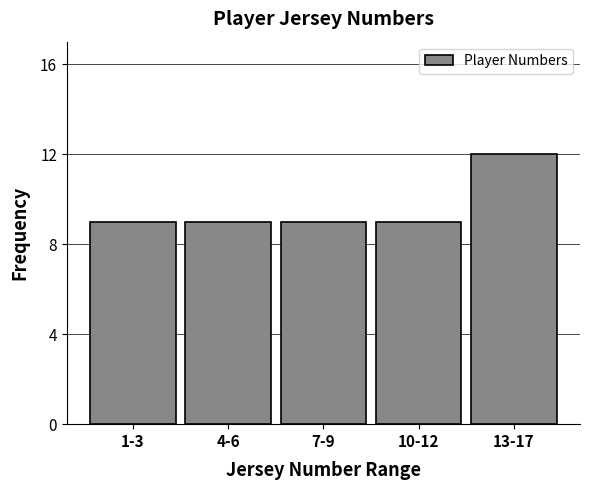

Reading left to right, what are all the values shown in this chart?

9	9	9	9	12